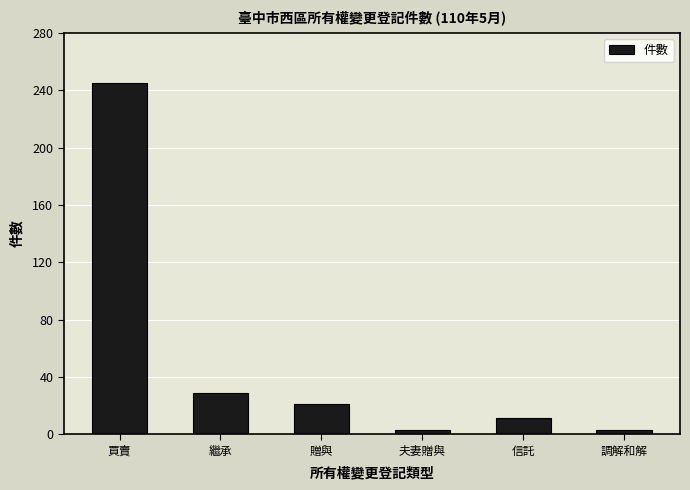

What is the label of the 4th bar from the right?

贈與